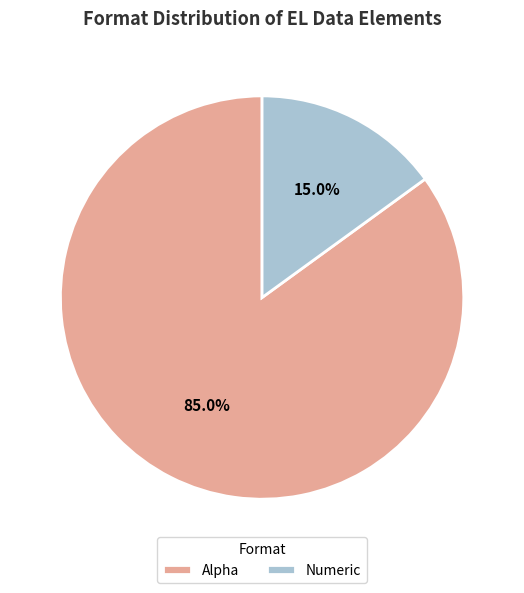

Rank the categories by value from highest to lowest.

Alpha, Numeric